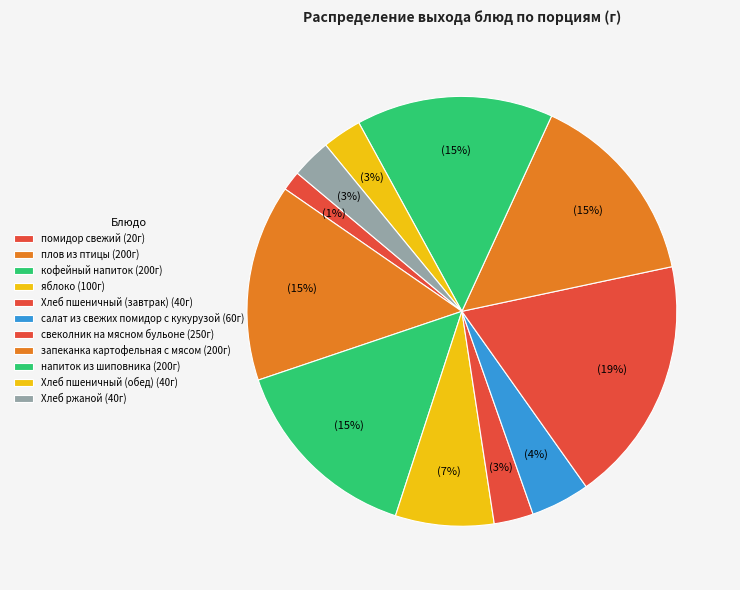

What is the ratio of the value at плов из птицы to the value at Хлеб пшеничный (обед)?

5.0